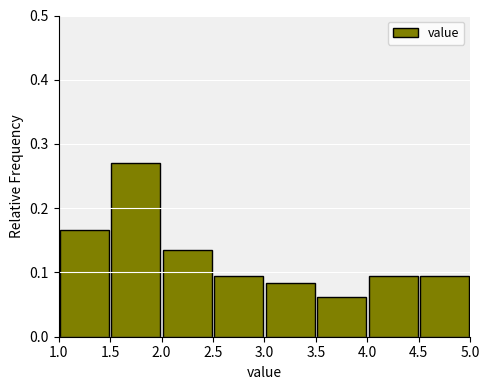

Reading left to right, list every bar in this chart as the range it spans on the x-axis followed by its height. The values are not printed on the chart, so give them approximately, as read against the axis.

1.0 to 1.5: 0.17
1.5 to 2.0: 0.27
2.0 to 2.5: 0.14
2.5 to 3.0: 0.09
3.0 to 3.5: 0.08
3.5 to 4.0: 0.06
4.0 to 4.5: 0.09
4.5 to 5.0: 0.09